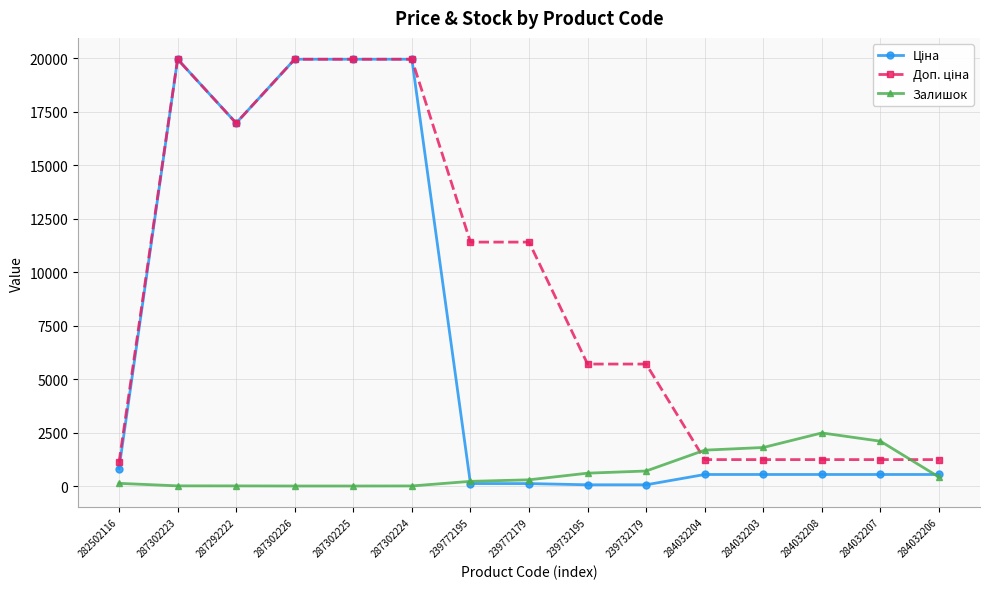

What is the sum of the Залишок values at 239732179 and 282502116?

827.0